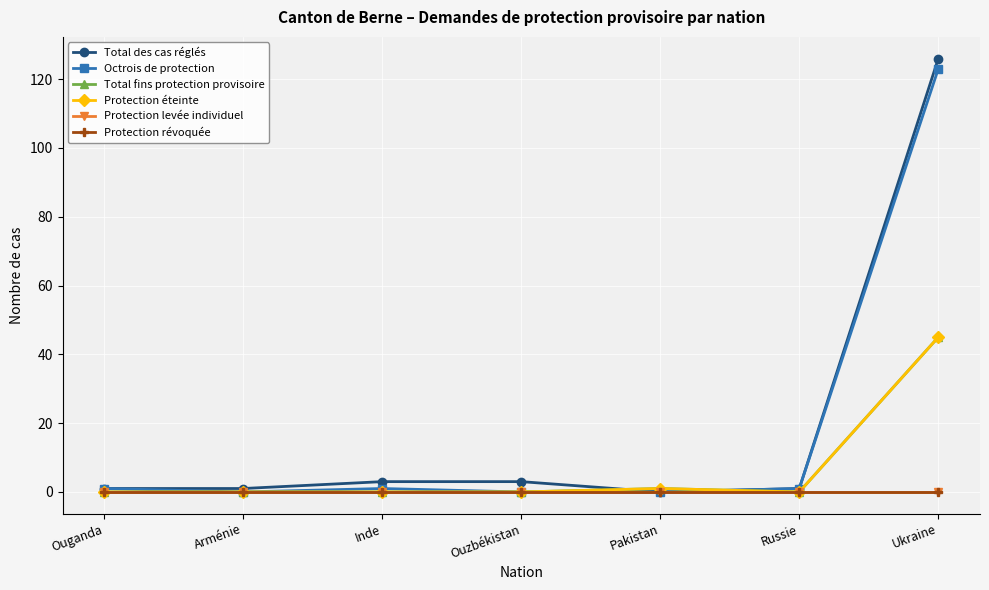

True or false: Octrois de protection and Protection révoquée intersect in this chart.

False